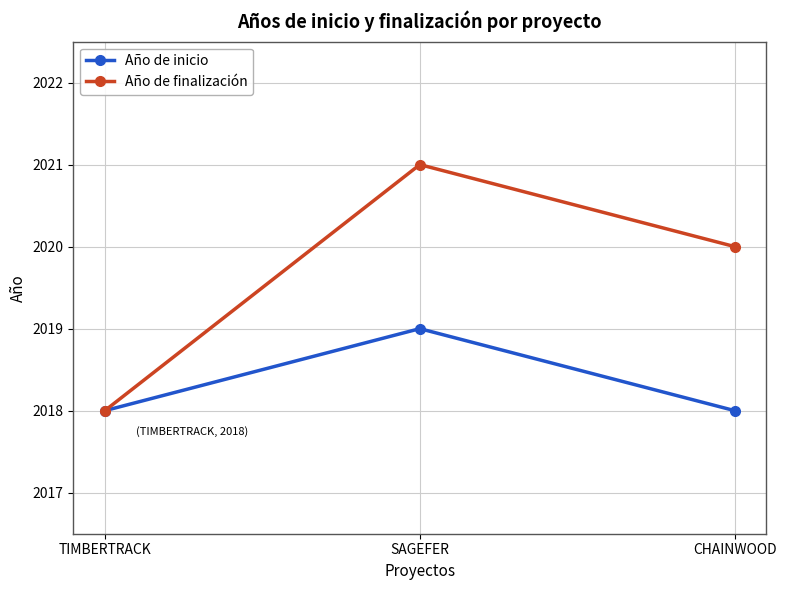

Is the value of Año de finalización at CHAINWOOD greater than the value of Año de inicio at SAGEFER?

Yes